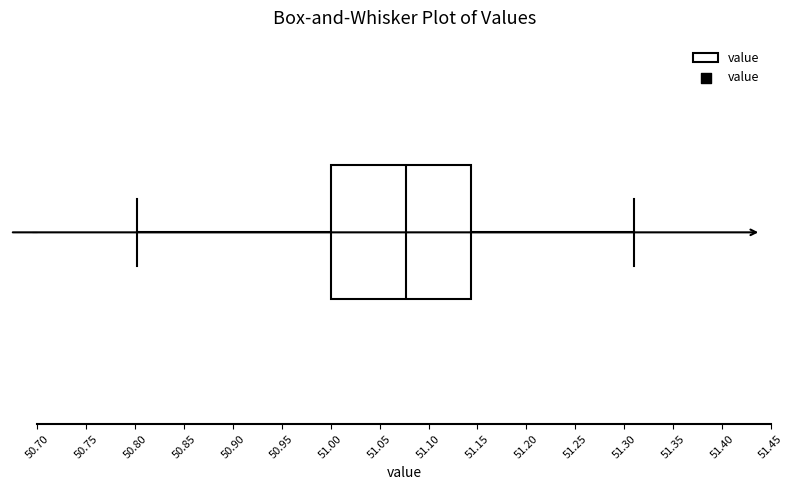

Where does the left whisker of the box end on the x-axis? The values are not printed on the chart, so give them approximately, as read against the axis.

50.800